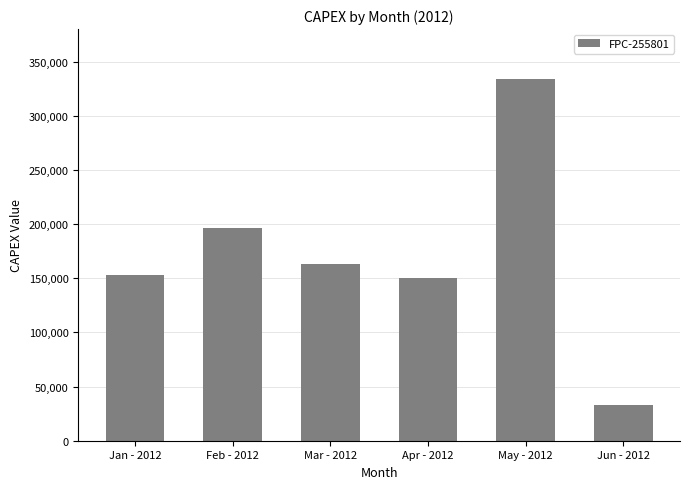

Which label corresponds to the smallest value in the chart?

Jun - 2012